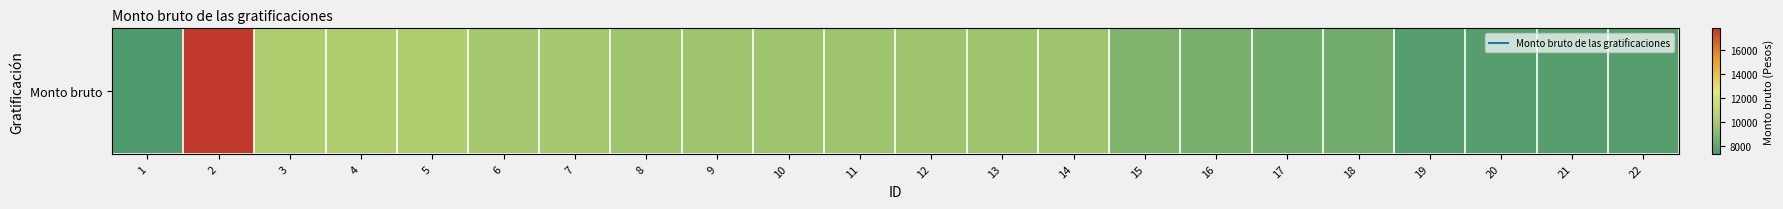

Reading left to right, extract all data points from this chart.

7310.3	17806.5	10226.1	10226.1	10226.1	9903.8	9903.8	9658.0	9658.0	9658.0	9658.0	9658.0	9658.0	9658.0	8801.0	8555.2	8391.7	8391.7	7571.9	7571.9	7571.9	7571.9